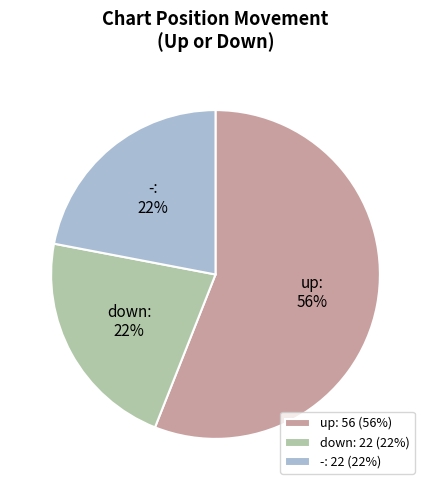

To the nearest percent, what is the combined percentage of up and -?

78%